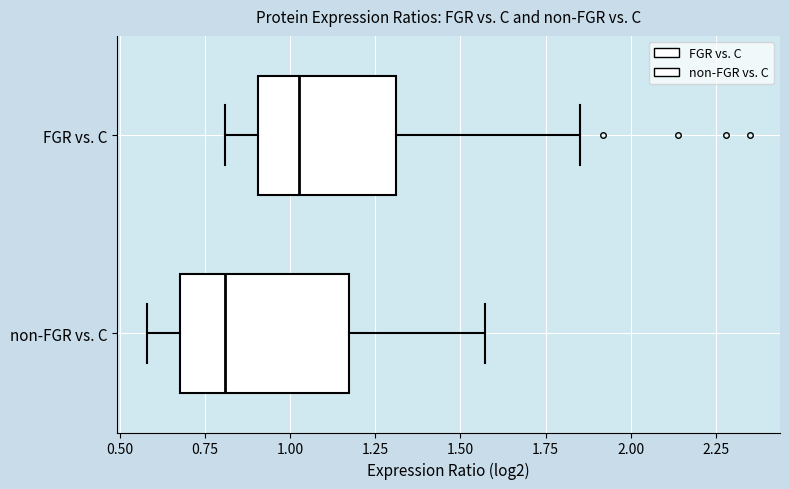

Which box is the widest, from its left edge to its right edge?

non-FGR vs. C